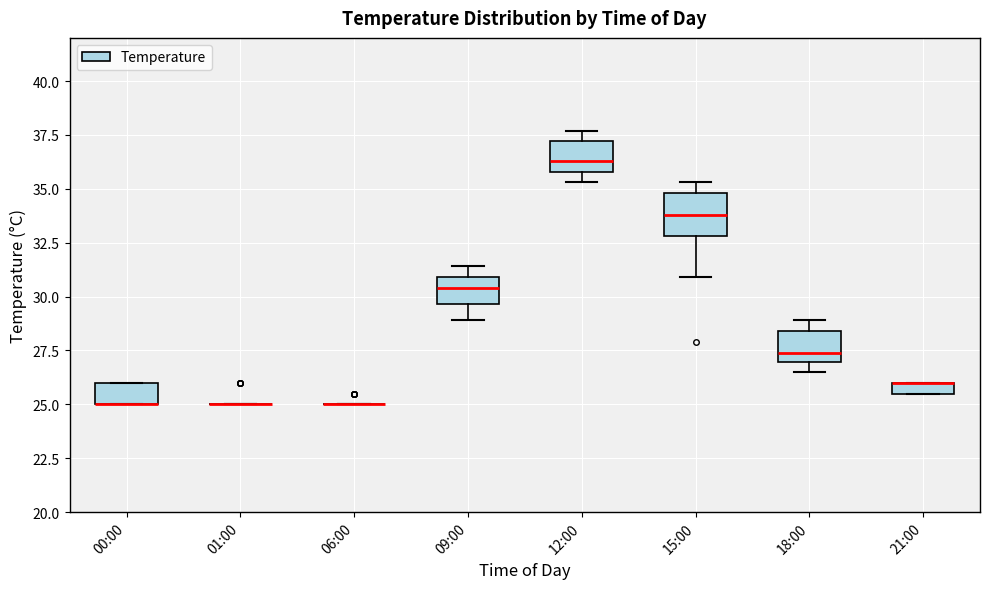

Which box is the tallest, from its lower edge to its upper edge?

15:00